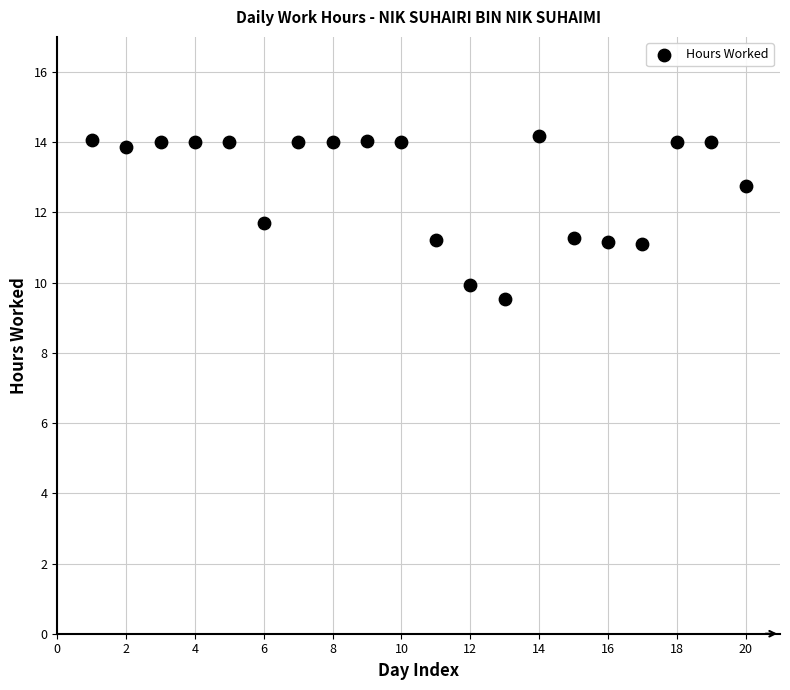

What is the range of Y values (max minus min)?

4.6